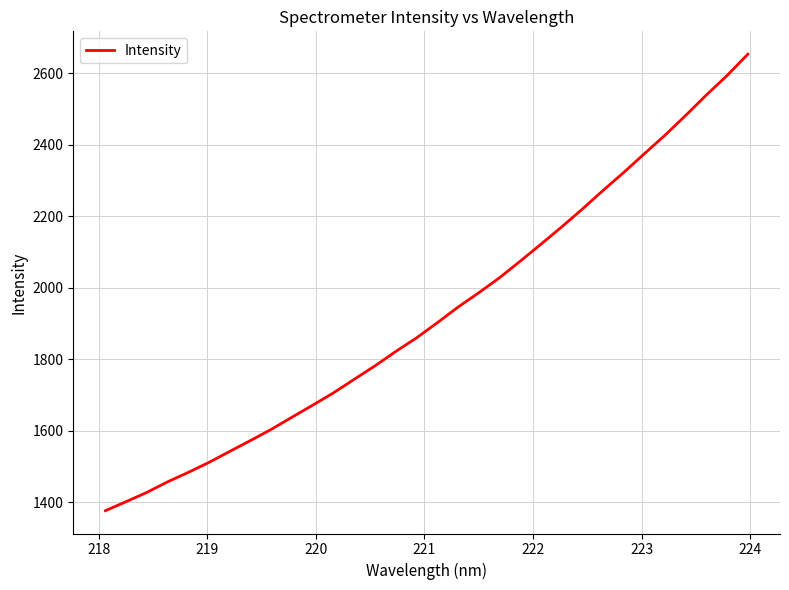

What is the smallest value displayed?

1375.8